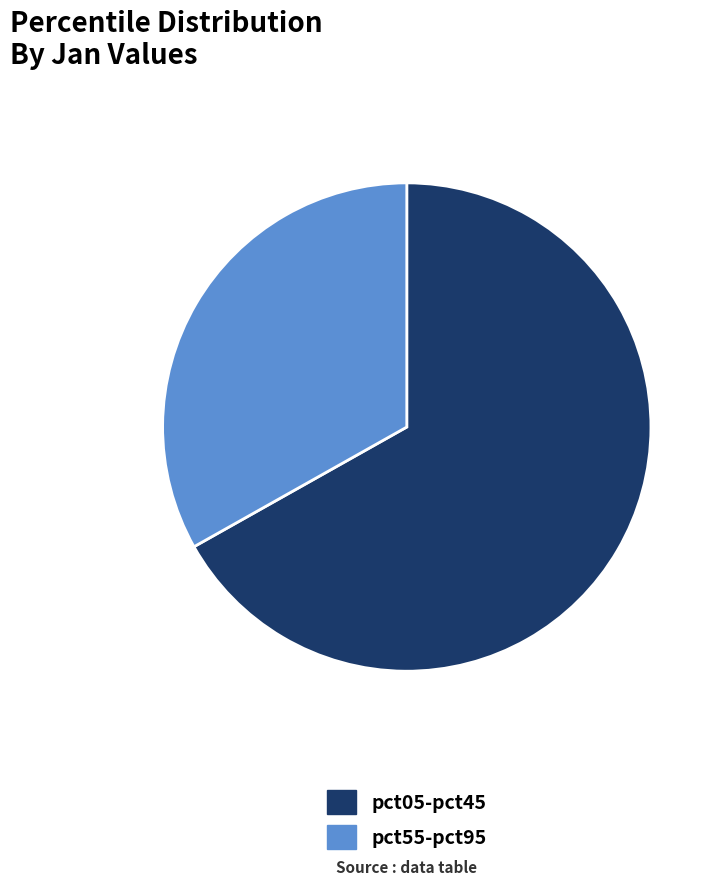

Combined, do pct55-pct95 and pct05-pct45 account for over 50%?

Yes